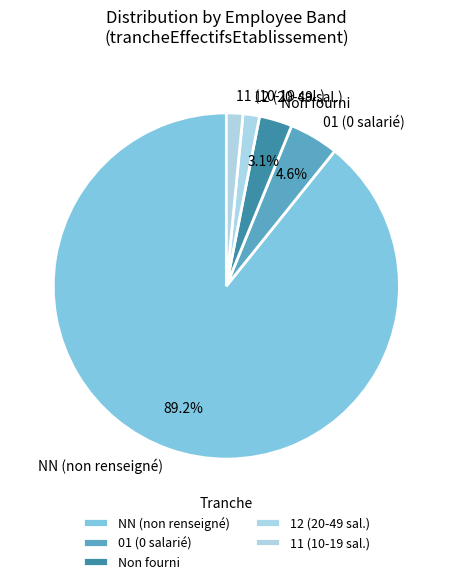

Is there a majority slice in this chart?

Yes